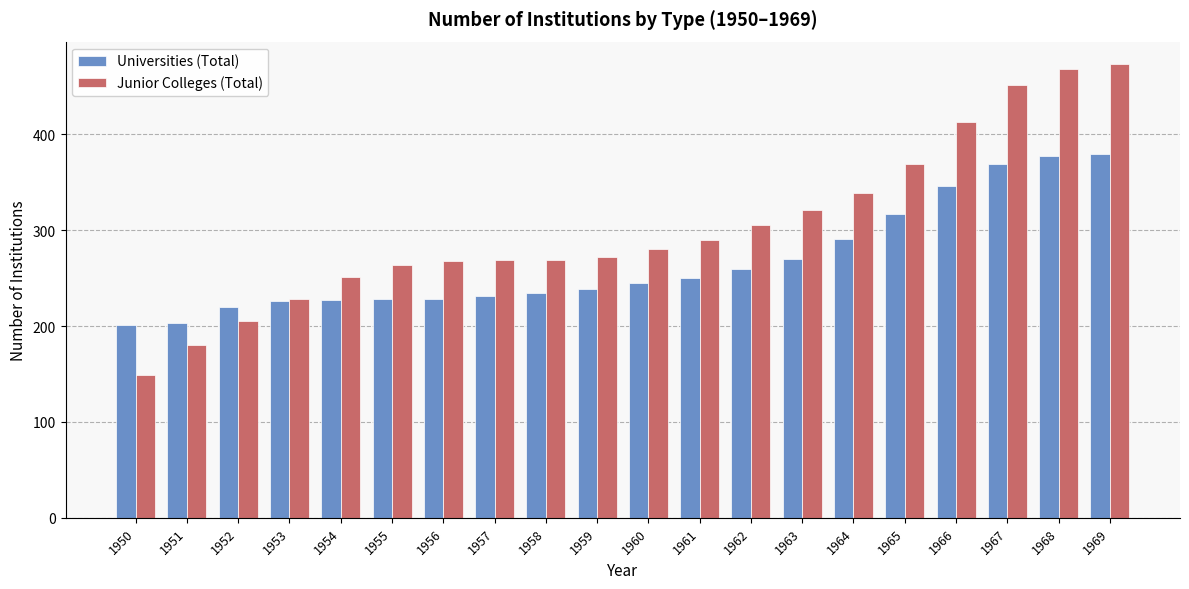

Between 1950 and 1966, which series saw the biggest shift?

Junior Colleges (Total)